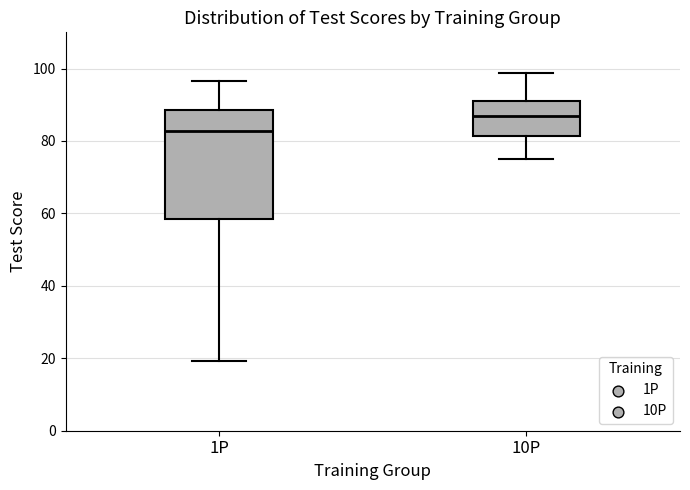

Which box's median line is the lowest?

1P